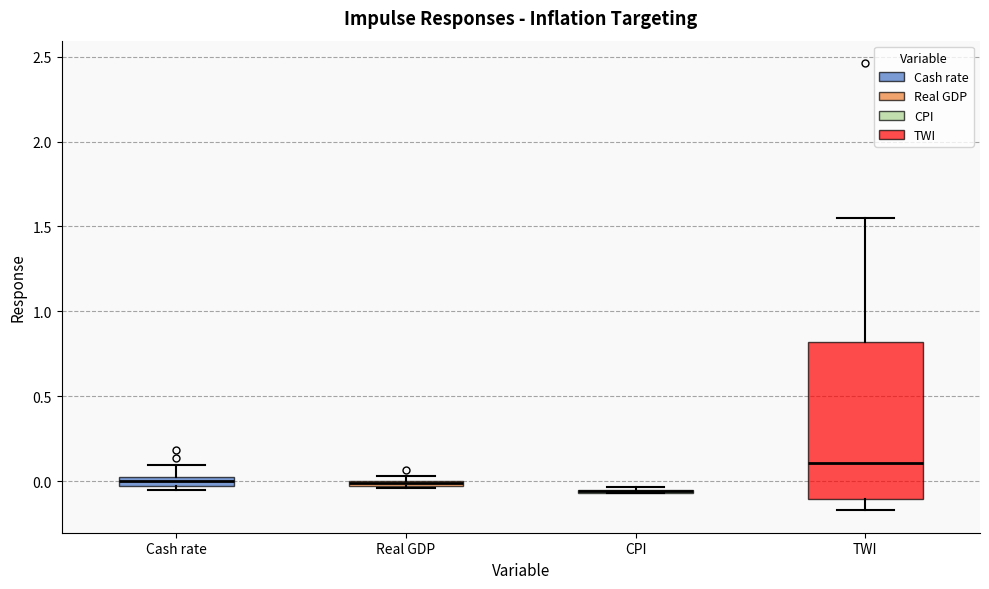

Comparing the boxes themselves (not the whiskers), which one is the tallest?

TWI